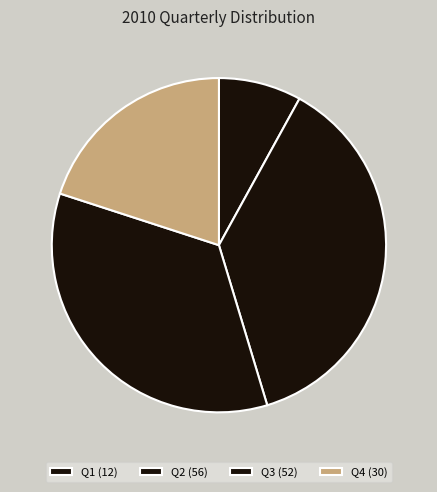

Approximately how many times larger is the value at Q4 compared to Q1?

2.5